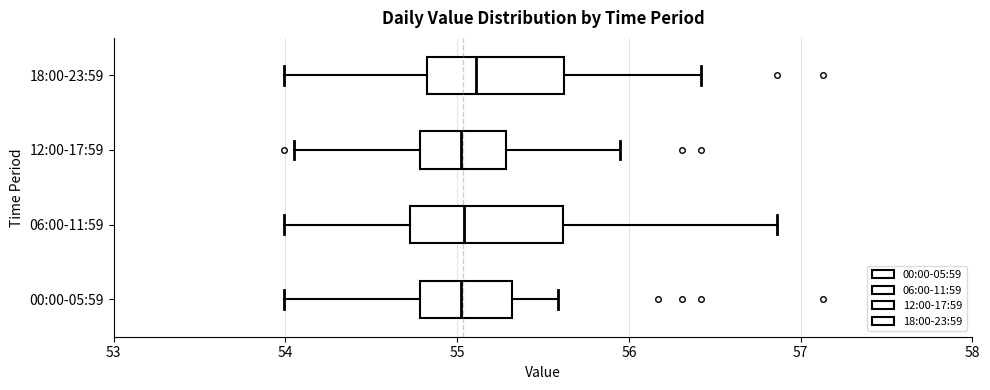

Reading bottom to top, transcribe this box plot: for each box, give where its median line is, the range the box spans, and where its two whiskers end, as read against the x-axis. The values are not printed on the chart, so give them approximately, as read against the axis.

00:00-05:59: median 55.0, box 54.8 to 55.3, whiskers 54.0 to 55.6
06:00-11:59: median 55.0, box 54.7 to 55.6, whiskers 54.0 to 56.9
12:00-17:59: median 55.0, box 54.8 to 55.3, whiskers 54.1 to 56.0
18:00-23:59: median 55.1, box 54.8 to 55.6, whiskers 54.0 to 56.4